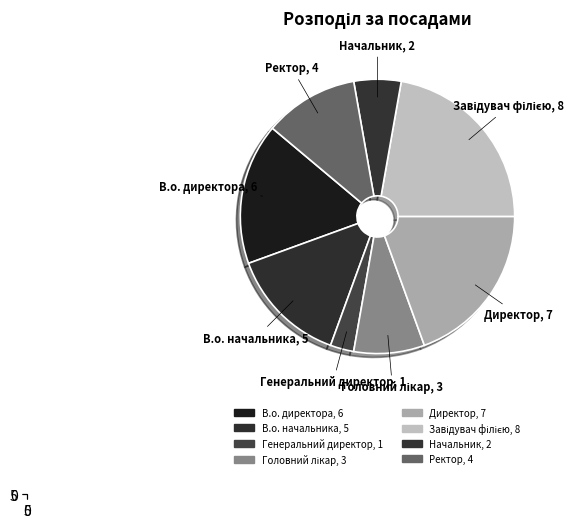

What is the ratio of the value at Директор to the value at Генеральний директор?

7.0